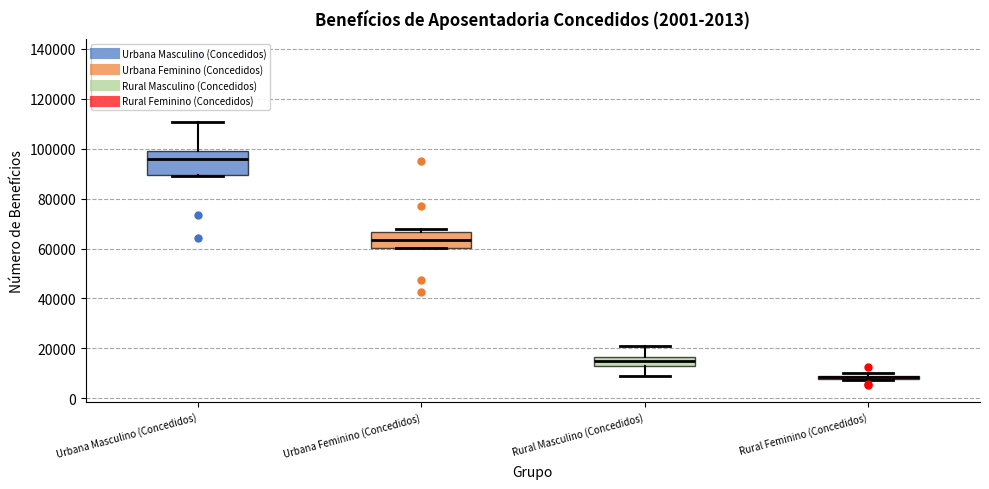

Which box is the tallest, from its lower edge to its upper edge?

Urbana Masculino (Concedidos)